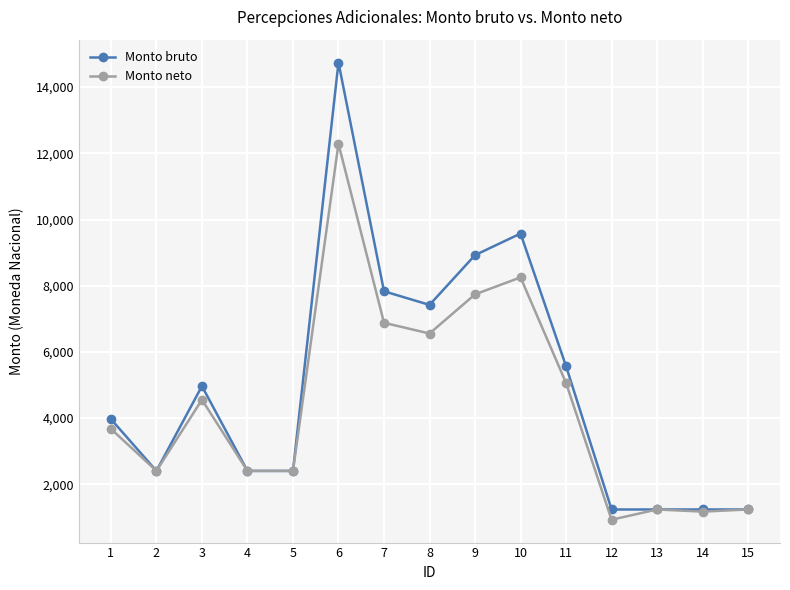

Where is the first local maximum for Monto neto?

3